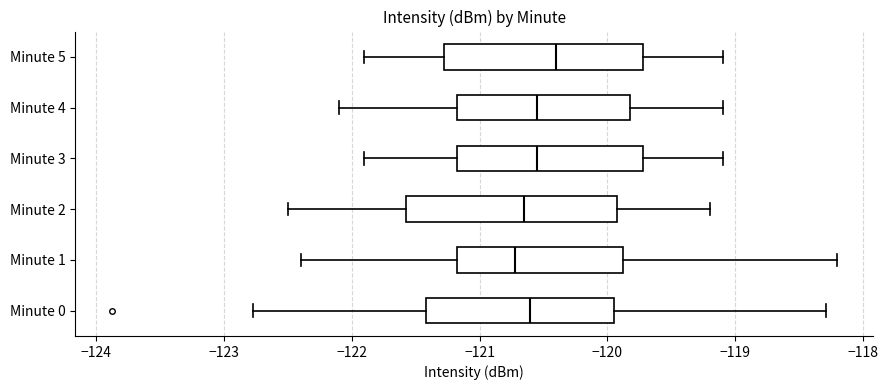

Reading bottom to top, transcribe this box plot: for each box, give where its median line is, the range the box spans, and where its two whiskers end, as read against the x-axis. The values are not printed on the chart, so give them approximately, as read against the axis.

Minute 0: median -120.6, box -121.4 to -119.9, whiskers -122.8 to -118.3
Minute 1: median -120.7, box -121.2 to -119.9, whiskers -122.4 to -118.2
Minute 2: median -120.6, box -121.6 to -119.9, whiskers -122.5 to -119.2
Minute 3: median -120.5, box -121.2 to -119.7, whiskers -121.9 to -119.1
Minute 4: median -120.5, box -121.2 to -119.8, whiskers -122.1 to -119.1
Minute 5: median -120.4, box -121.3 to -119.7, whiskers -121.9 to -119.1